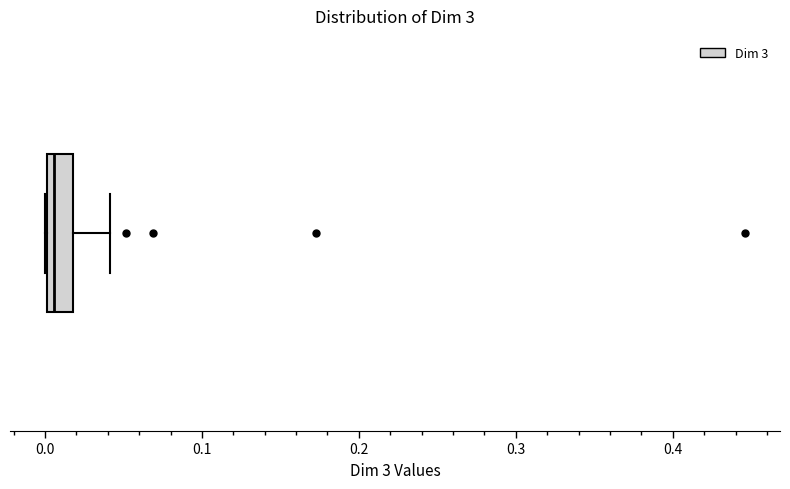

Transcribe this box plot: give where the median line is, the range the box spans, and where the two whiskers end, as read against the x-axis. The values are not printed on the chart, so give them approximately, as read against the axis.

median 0.01, box 0.00 to 0.02, whiskers 0.00 to 0.04